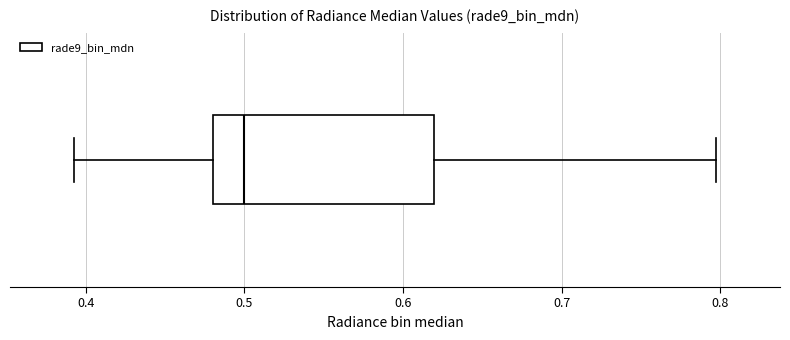

Read this box plot against the x-axis: the position of the median line, the range covered by the box, and the ends of both whiskers. The values are not printed on the chart, so give them approximately, as read against the axis.

median 0.50, box 0.48 to 0.62, whiskers 0.39 to 0.80